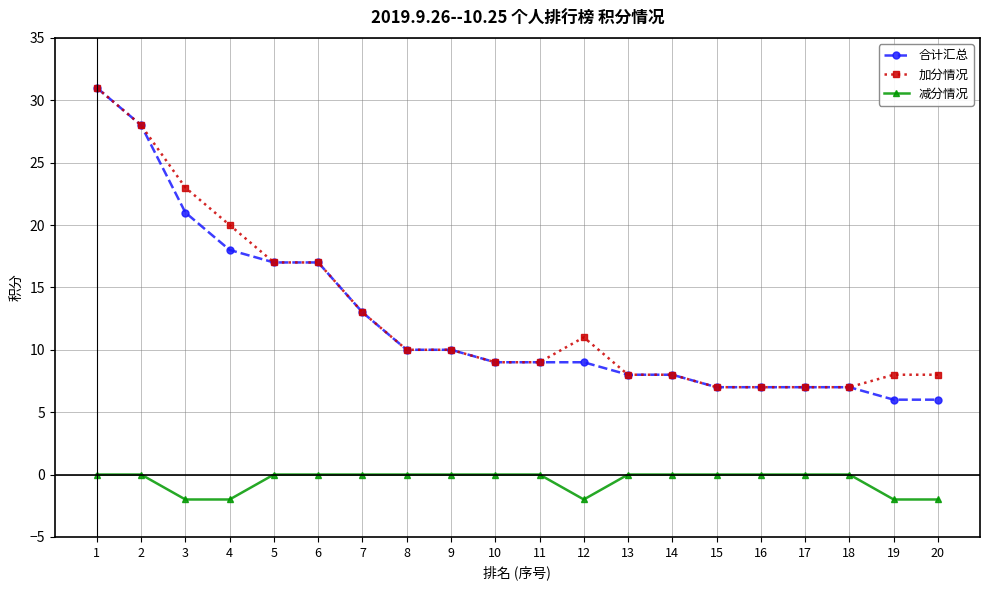

How many lines are shown in the chart?

3